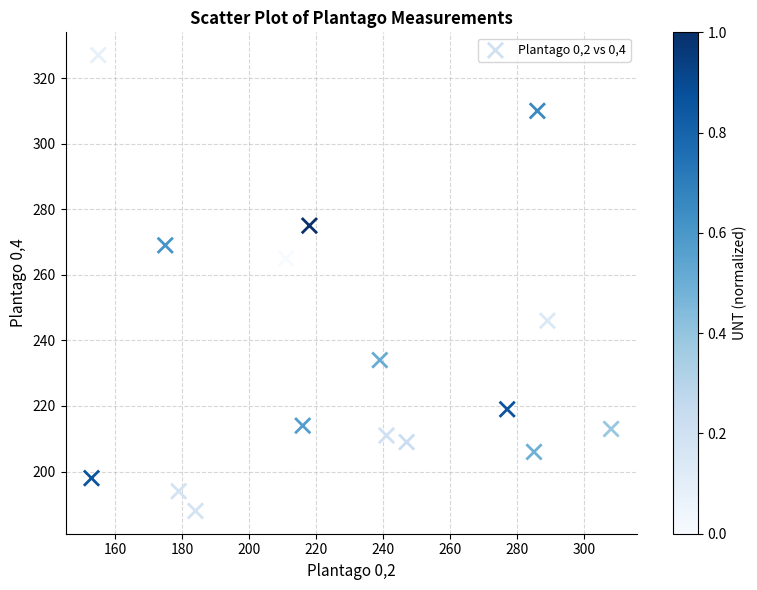

What is the range of X values (max minus min)?

155